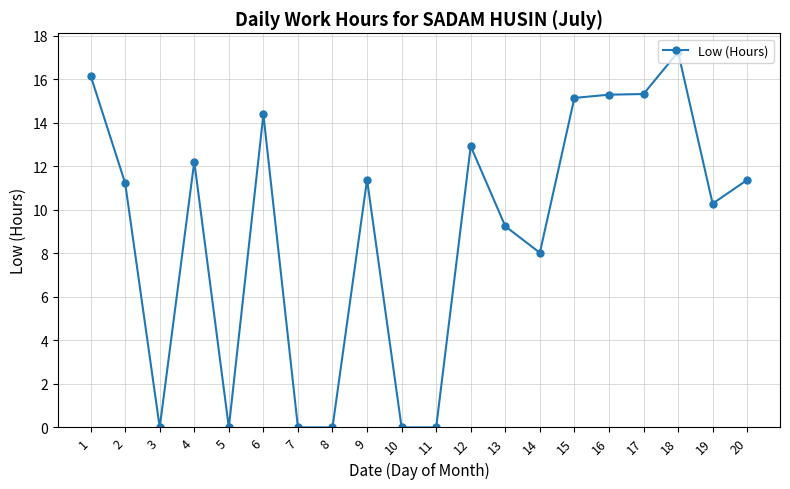

What is the value of the 20th point from the left?

11.4